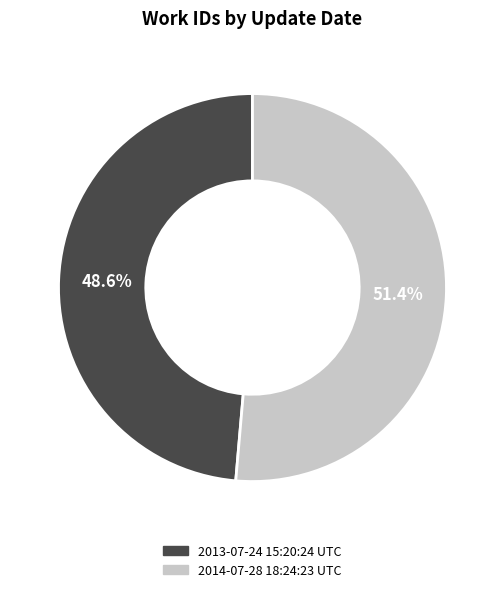

Rank the categories by value from lowest to highest.

2013-07-24 15:20:24 UTC, 2014-07-28 18:24:23 UTC